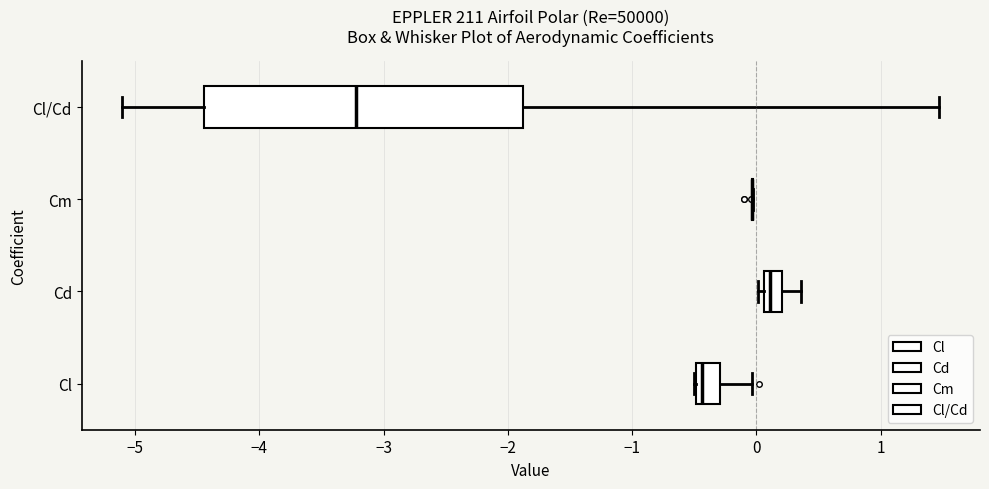

Where is the right edge of the box for Cd on the x-axis? The values are not printed on the chart, so give them approximately, as read against the axis.

0.2